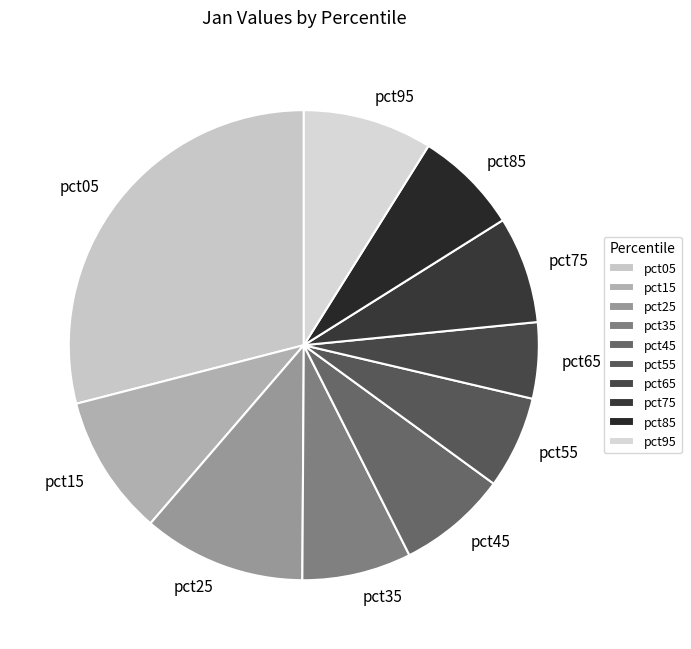

The pct15 slice represents 20% of the pie. True or false?

False